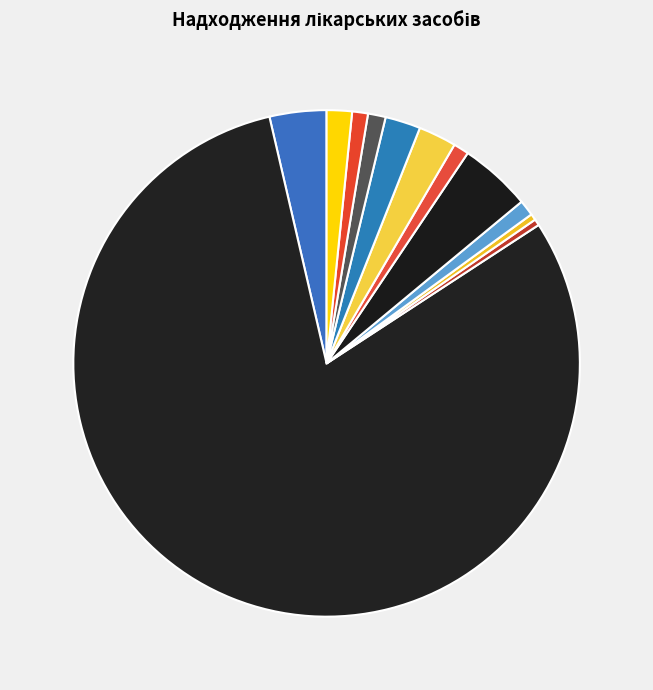

Does any single category account for the majority?

Yes